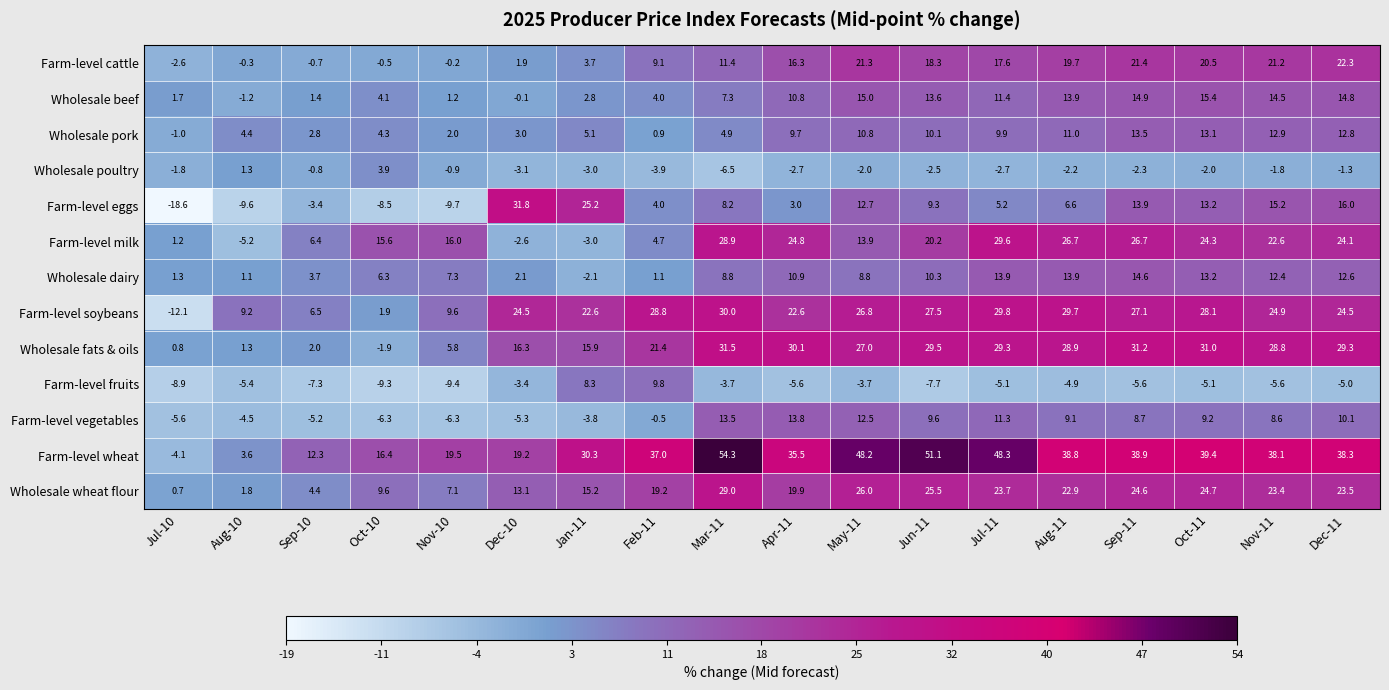

Where is Farm-level soybeans nearest to the value 8?

Aug-10